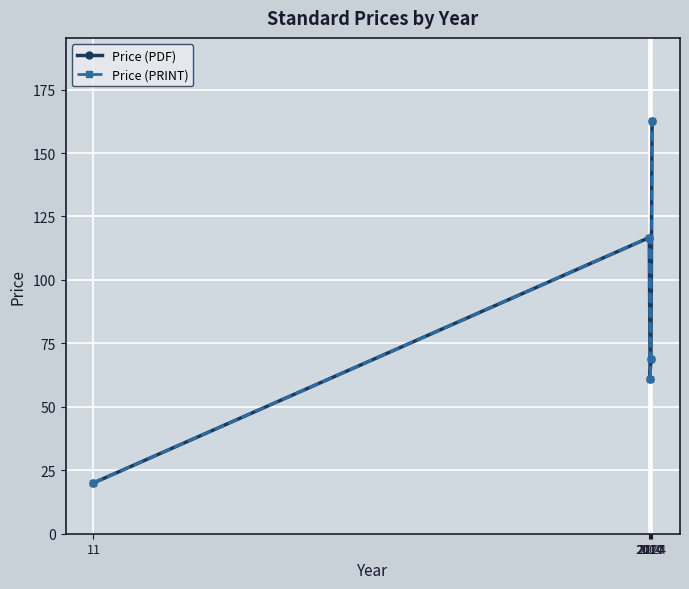

Is this an area chart (filled region under the line)?

No